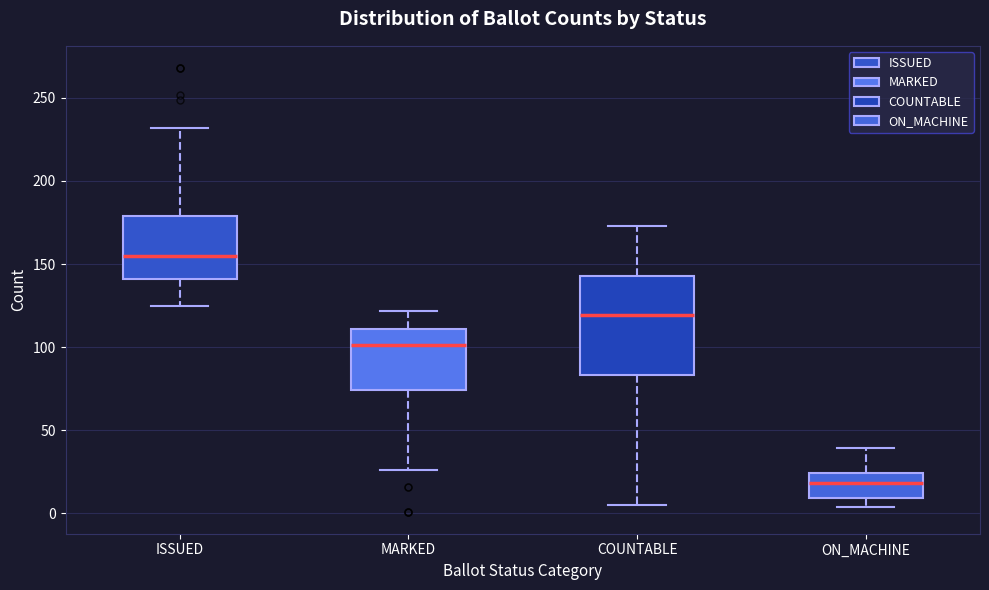

Comparing the boxes themselves (not the whiskers), which one is the tallest?

COUNTABLE